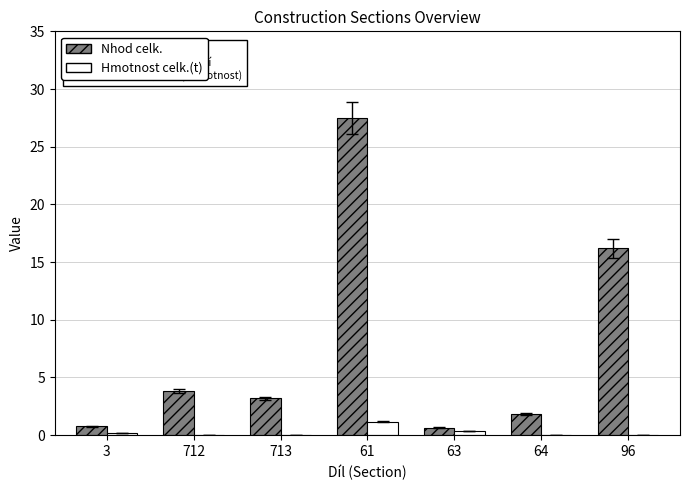

What are all the series names shown in the legend?

Nhod celk., Hmotnost celk.(t)